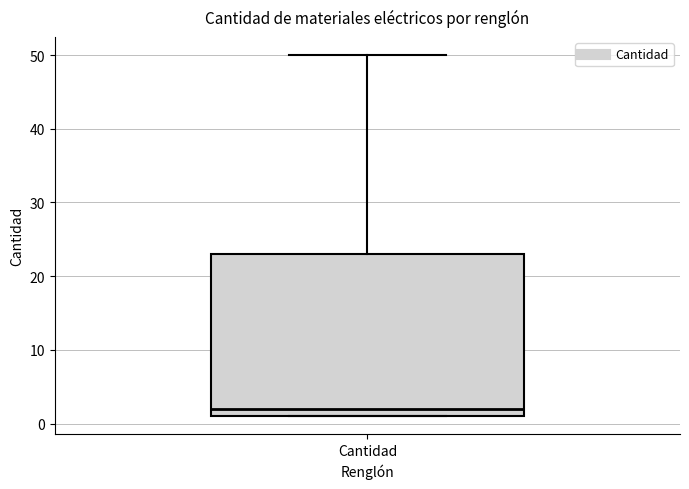

Transcribe this box plot: give where the median line is, the range the box spans, and where the two whiskers end, as read against the y-axis. The values are not printed on the chart, so give them approximately, as read against the axis.

median 2, box 1 to 23, whiskers 1 to 50